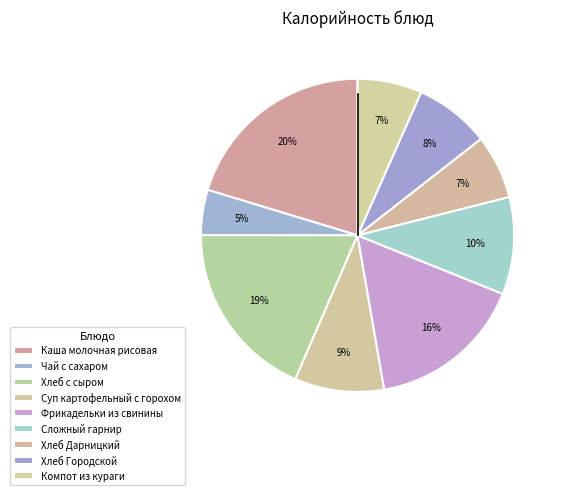

Count the number of slices in the pie.

9